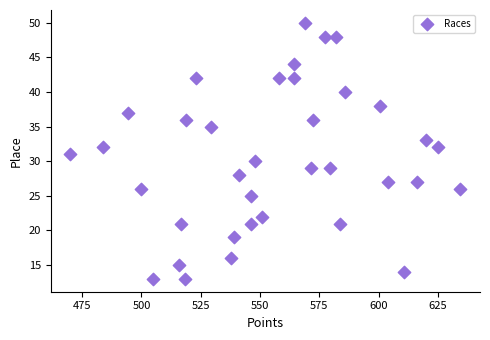

What is the range of Y values (max minus min)?

37